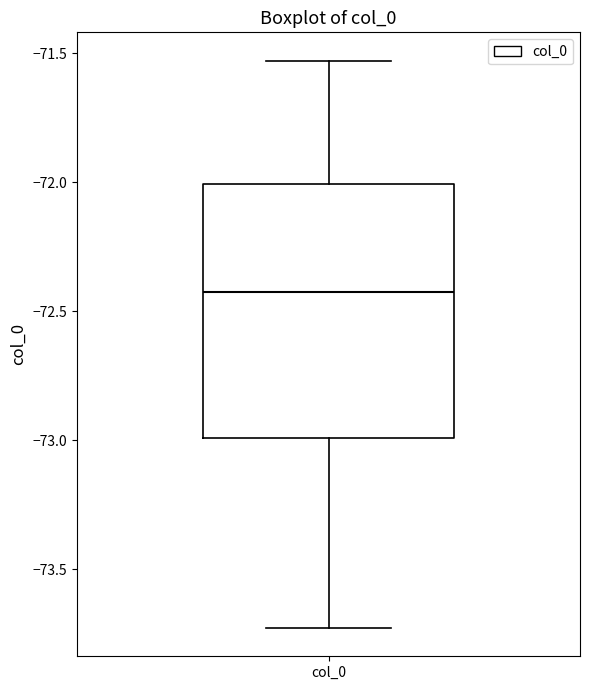

Read this box plot against the y-axis: the position of the median line, the range covered by the box, and the ends of both whiskers. The values are not printed on the chart, so give them approximately, as read against the axis.

median -72.45, box -73.00 to -72.00, whiskers -73.75 to -71.55